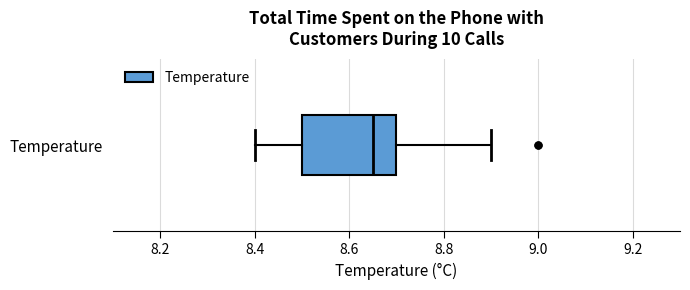

Transcribe this box plot: give where the median line is, the range the box spans, and where the two whiskers end, as read against the x-axis. The values are not printed on the chart, so give them approximately, as read against the axis.

median 8.66, box 8.50 to 8.70, whiskers 8.40 to 8.90